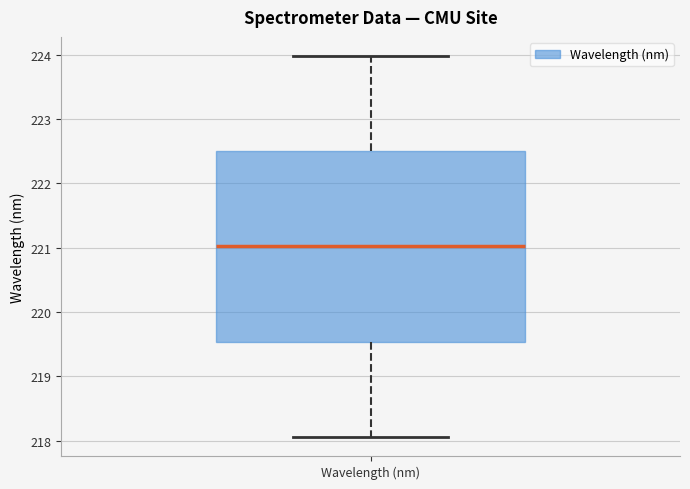

Read this box plot against the y-axis: the position of the median line, the range covered by the box, and the ends of both whiskers. The values are not printed on the chart, so give them approximately, as read against the axis.

median 221.0, box 219.5 to 222.5, whiskers 218.1 to 224.0